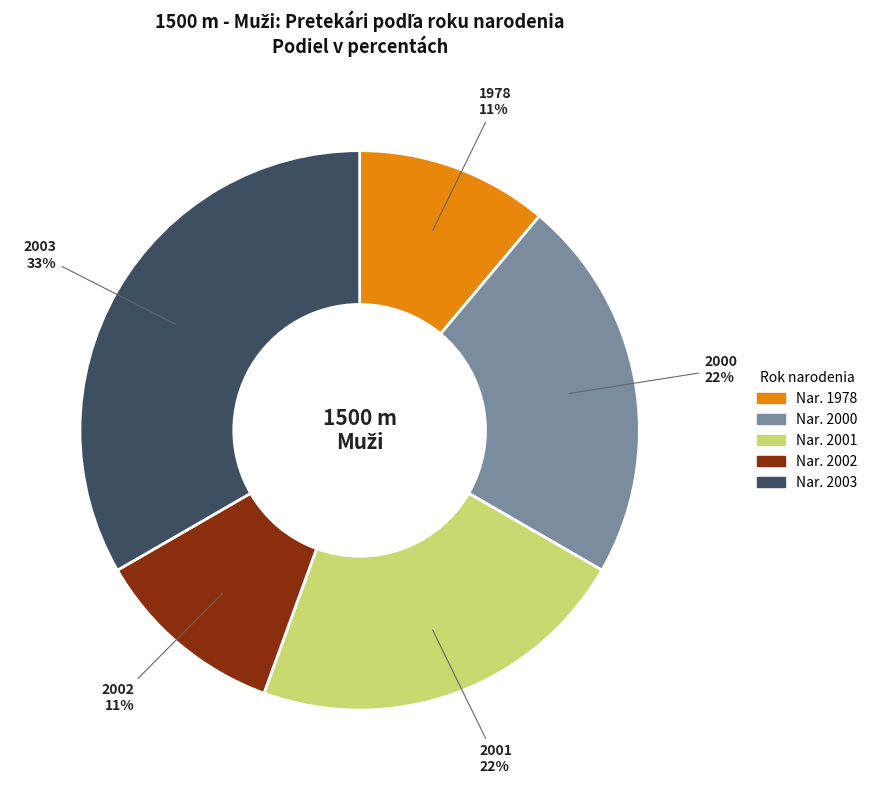

Does any single category account for the majority?

No